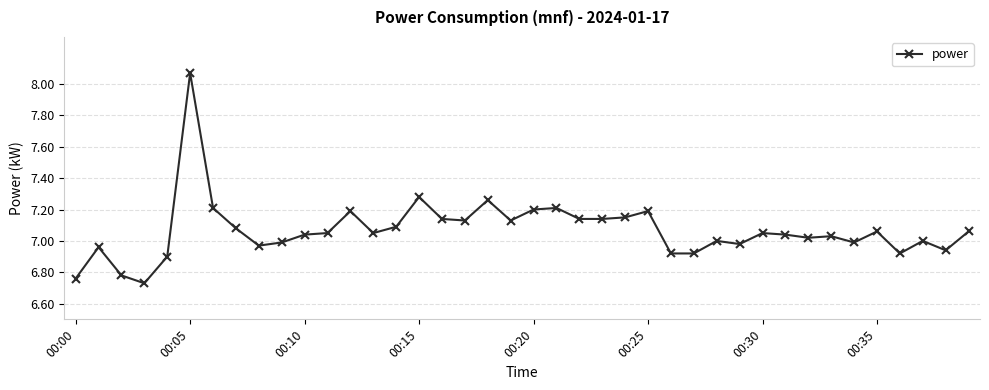

What is the difference between the maximum and minimum values?

1.3